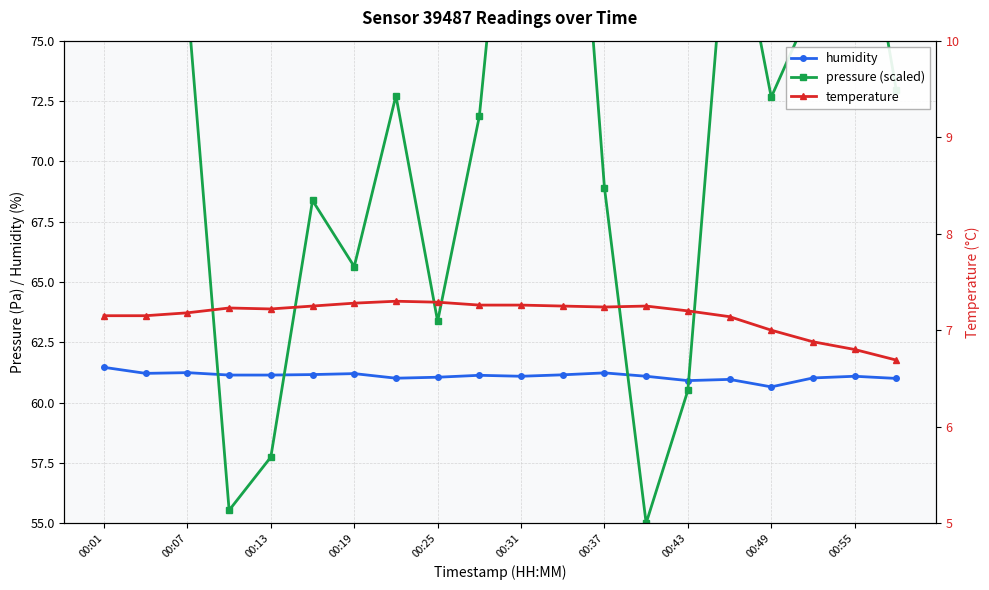

List the series in order of their peak value, highest first.

pressure (scaled), humidity, temperature